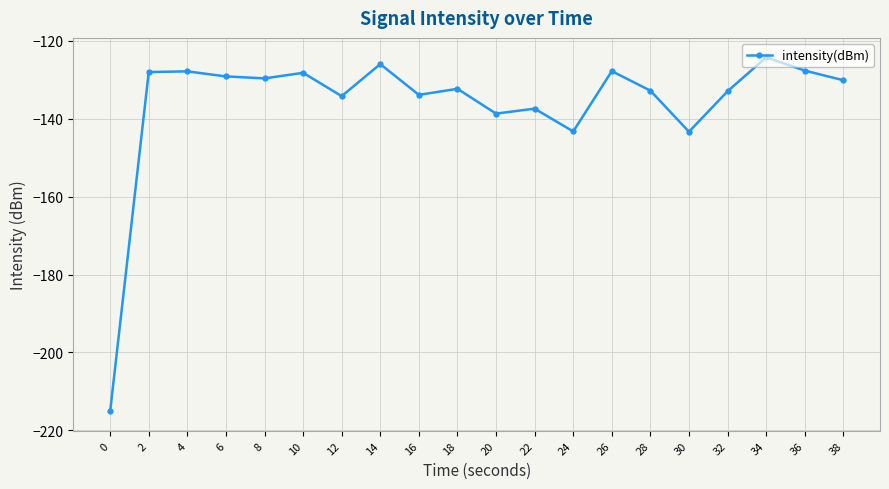

Does the chart display data point markers on the line(s)?

Yes